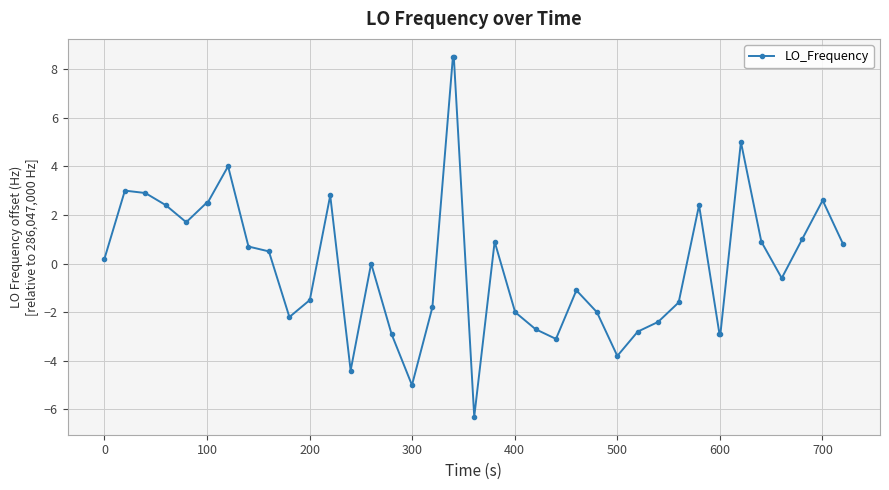

What is the difference between the second highest and second lowest values?

13.5